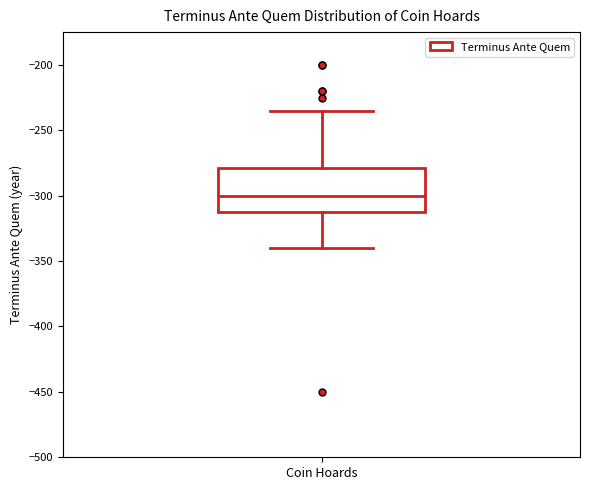

Where is the lower edge of the box for Coin Hoards on the y-axis? The values are not printed on the chart, so give them approximately, as read against the axis.

-310